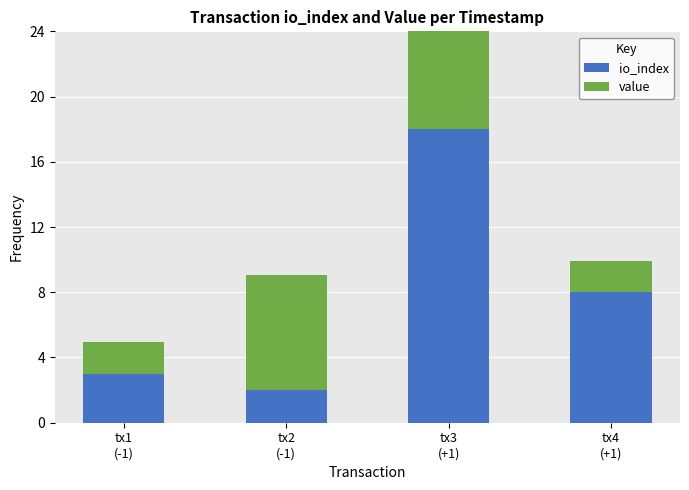

What is the average value of the io_index series?

7.8